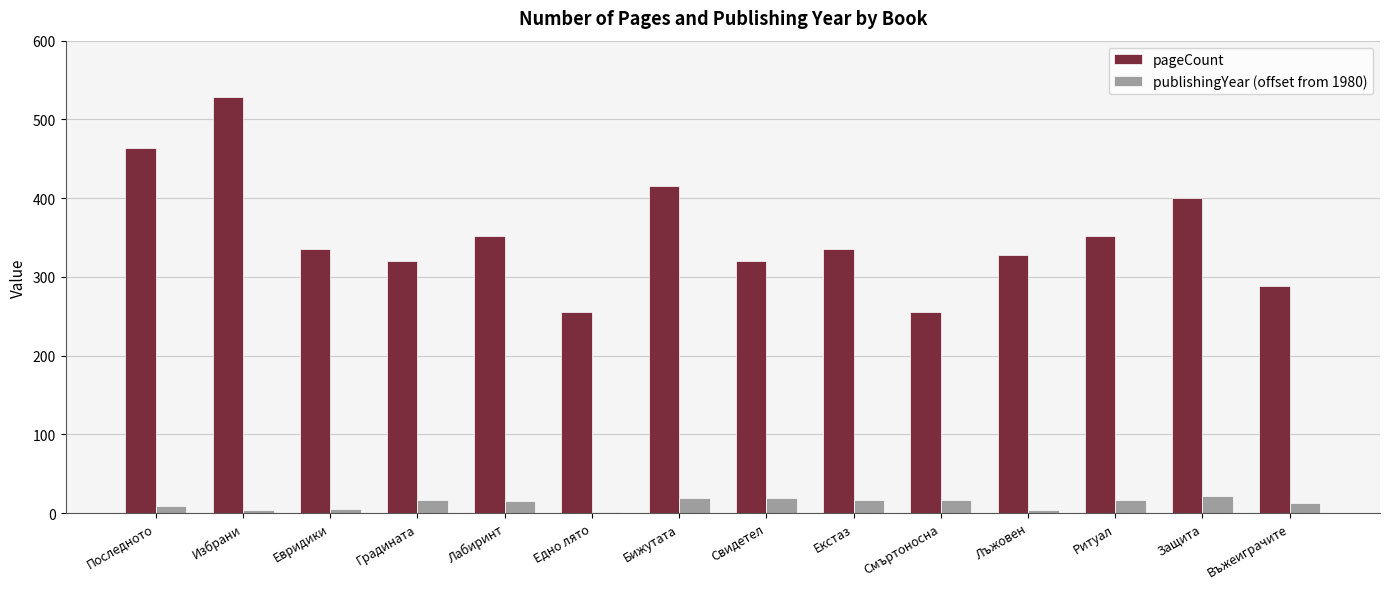

How many bars are there in total?

28